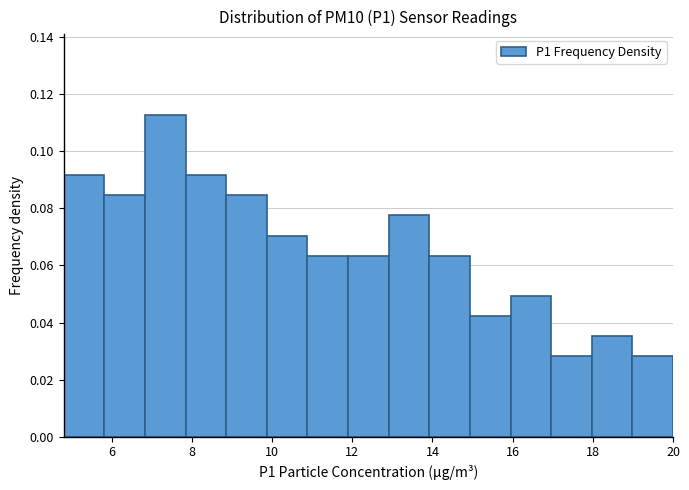

Over which range of the x-axis is the bar tallest?

6.8 to 7.8